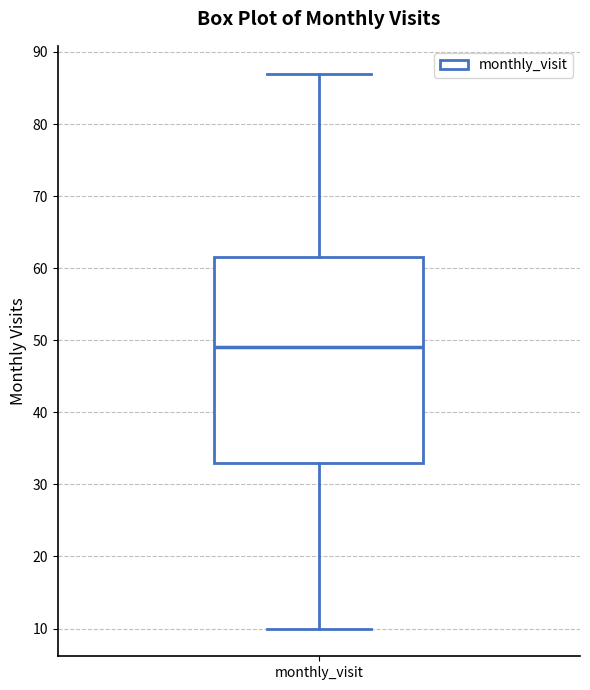

Read this box plot against the y-axis: the position of the median line, the range covered by the box, and the ends of both whiskers. The values are not printed on the chart, so give them approximately, as read against the axis.

median 49, box 33 to 62, whiskers 10 to 87